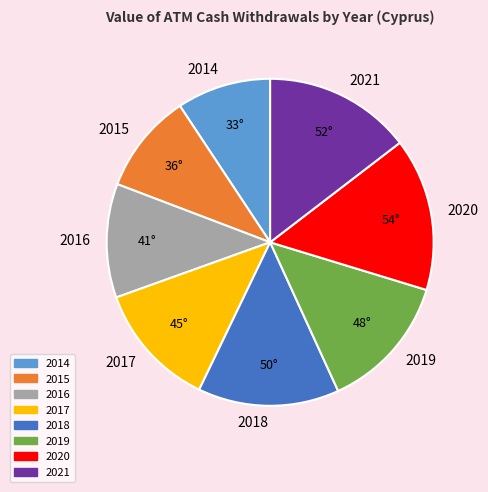

Does any single category account for the majority?

No